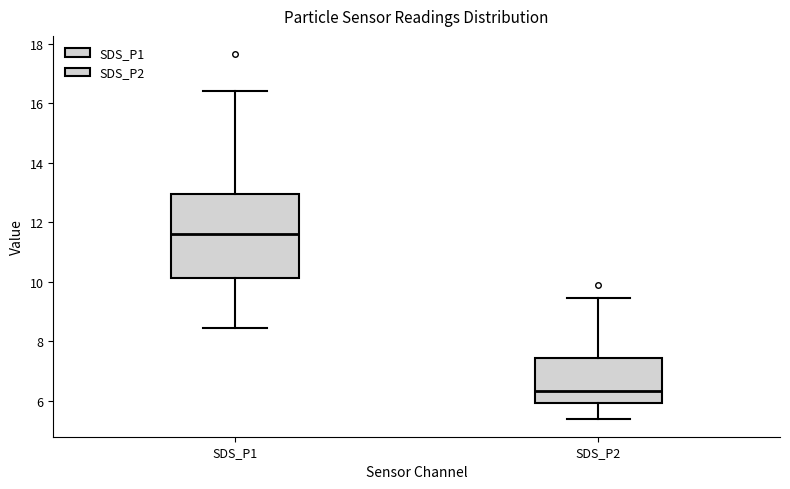

Reading left to right, transcribe this box plot: for each box, give where its median line is, the range the box spans, and where its two whiskers end, as read against the y-axis. The values are not printed on the chart, so give them approximately, as read against the axis.

SDS_P1: median 11.6, box 10.2 to 13.0, whiskers 8.4 to 16.4
SDS_P2: median 6.4, box 6.0 to 7.4, whiskers 5.4 to 9.4